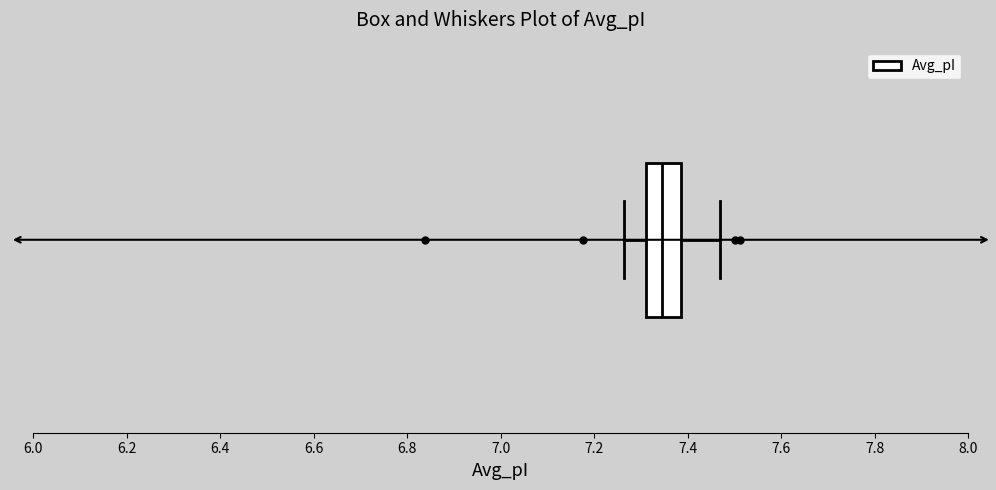

Transcribe this box plot: give where the median line is, the range the box spans, and where the two whiskers end, as read against the x-axis. The values are not printed on the chart, so give them approximately, as read against the axis.

median 7.34, box 7.30 to 7.38, whiskers 7.26 to 7.46